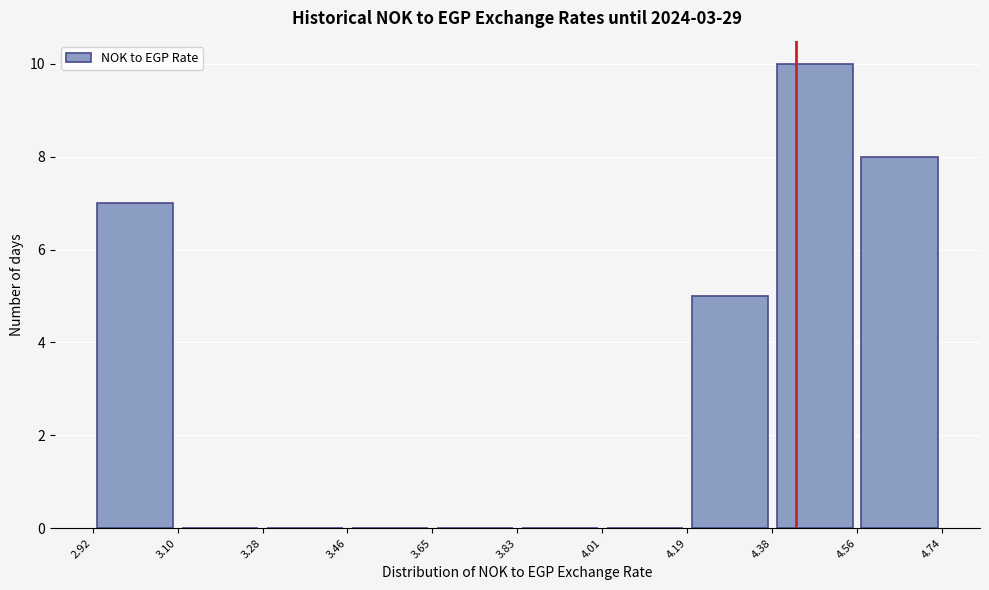

Reading left to right, transcribe this chart: for each bar, give the range it covers on the x-axis and its height. The values are not printed on the chart, so give them approximately, as read against the axis.

2.92 to 3.10: 7
3.10 to 3.28: 0
3.28 to 3.46: 0
3.46 to 3.65: 0
3.65 to 3.83: 0
3.83 to 4.01: 0
4.01 to 4.19: 0
4.19 to 4.38: 5
4.38 to 4.56: 10
4.56 to 4.74: 8